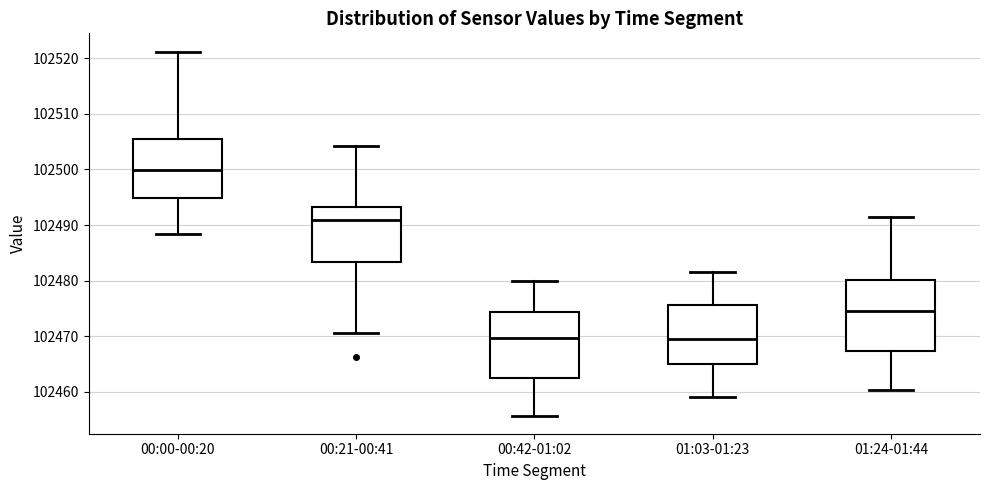

Reading left to right, read every box against the y-axis: the position of its median line, the range the box covers, and the ends of its whiskers. The values are not printed on the chart, so give them approximately, as read against the axis.

00:00-00:20: median 102500, box 102495 to 102506, whiskers 102488 to 102521
00:21-00:41: median 102491, box 102483 to 102493, whiskers 102471 to 102504
00:42-01:02: median 102470, box 102463 to 102474, whiskers 102456 to 102480
01:03-01:23: median 102470, box 102465 to 102476, whiskers 102459 to 102482
01:24-01:44: median 102475, box 102467 to 102480, whiskers 102460 to 102492